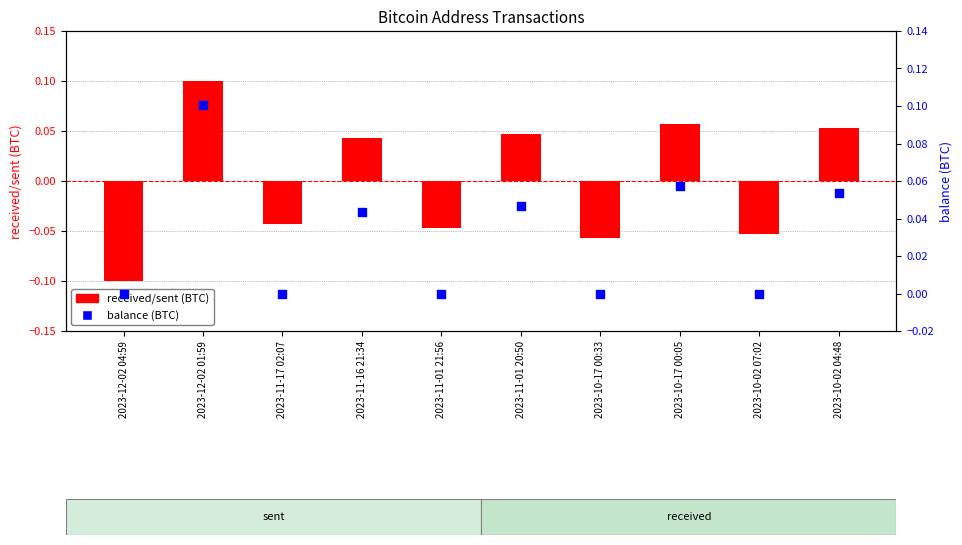

What are all the series names shown in the legend?

received/sent (BTC), balance (BTC)